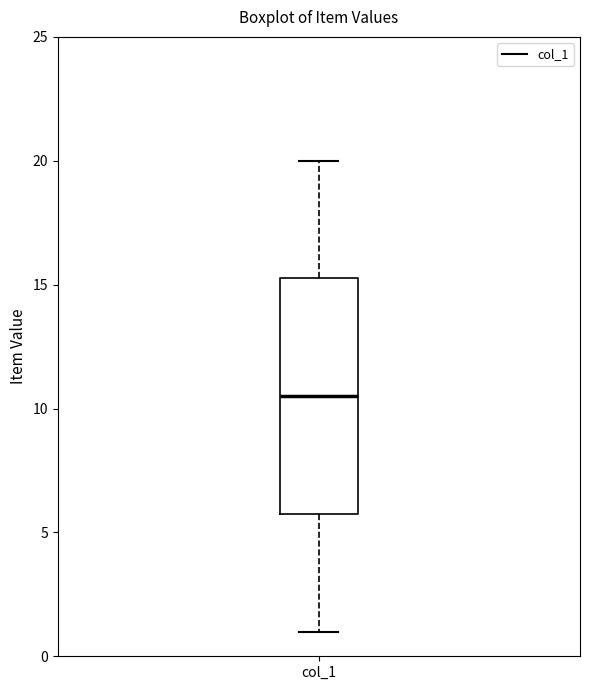

Read this box plot against the y-axis: the position of the median line, the range covered by the box, and the ends of both whiskers. The values are not printed on the chart, so give them approximately, as read against the axis.

median 10.5, box 6.0 to 15.5, whiskers 1.0 to 20.0